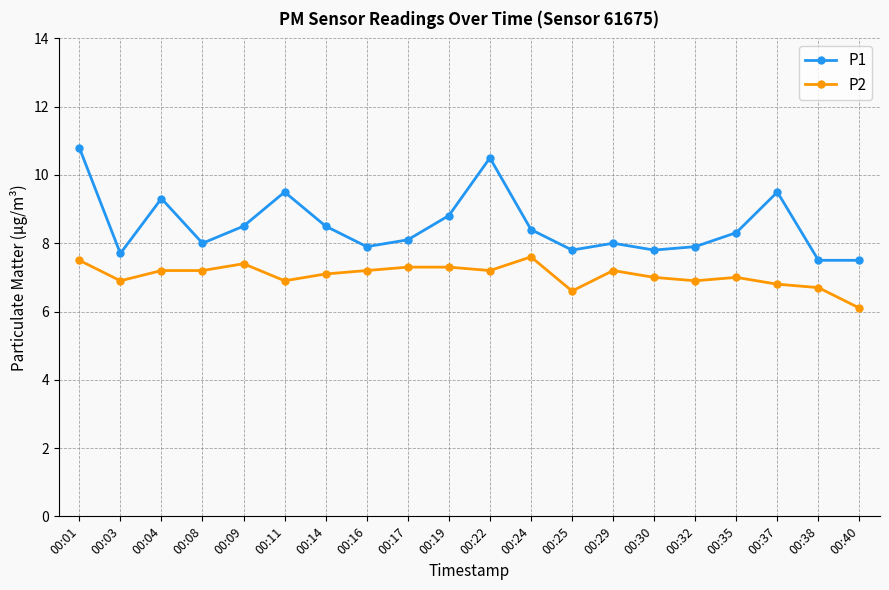

How many interior local peaks does the P1 series have?

5